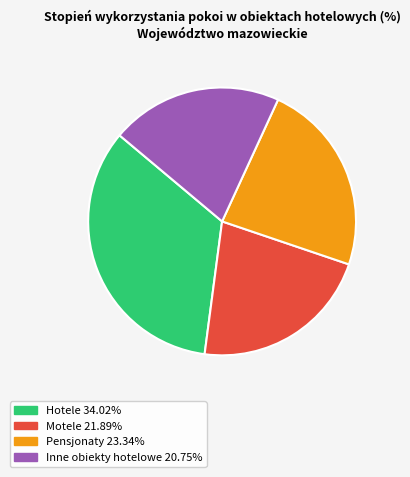

Approximately how many times larger is the value at Pensjonaty 23.34% compared to Inne obiekty hotelowe 20.75%?

1.1